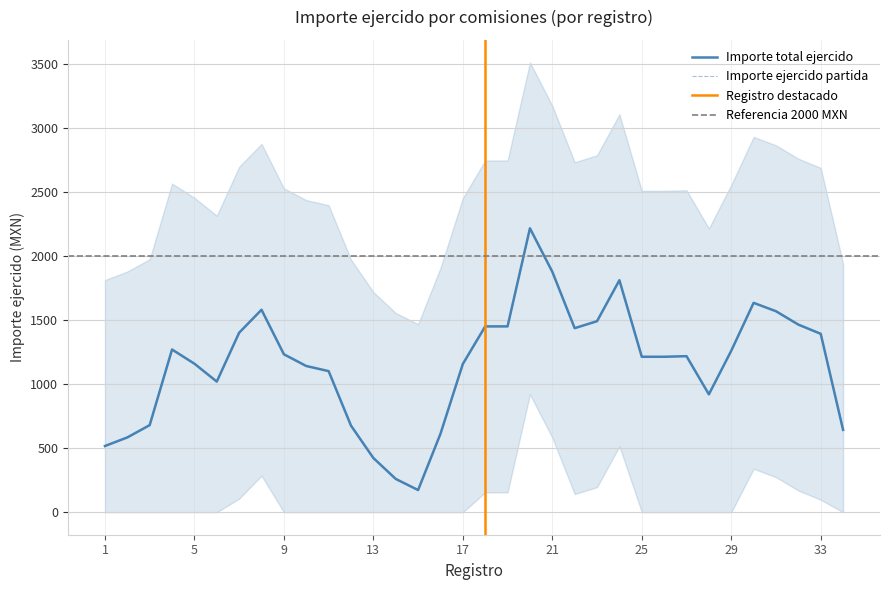

What is the average value of the Importe ejercido partida series?

1155.0